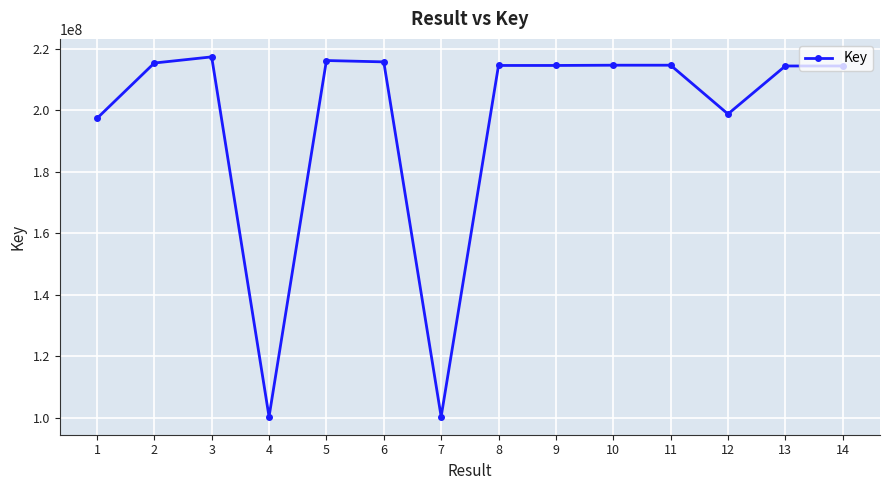

What is the maximum value shown in the chart?

217397304